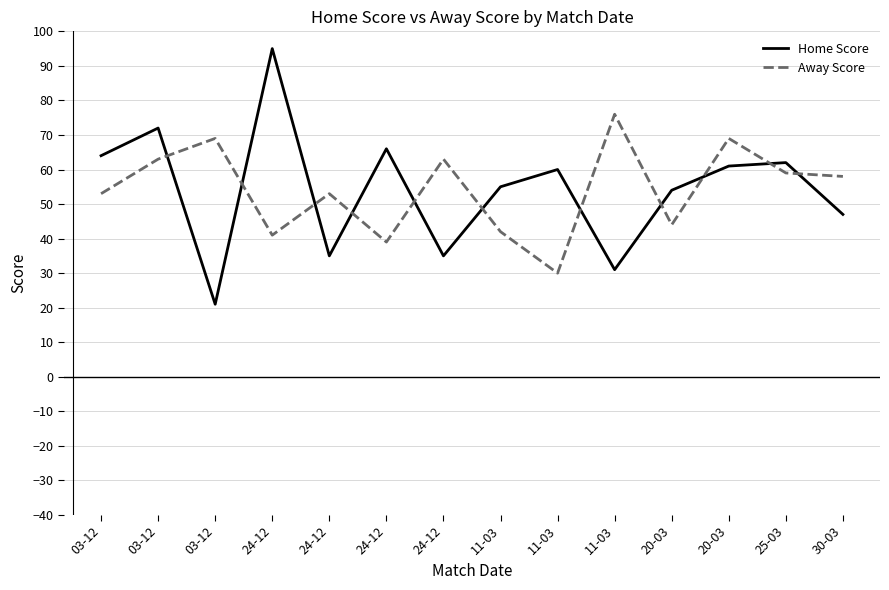

The Home Score series shows 61 at 20-03. True or false?

True